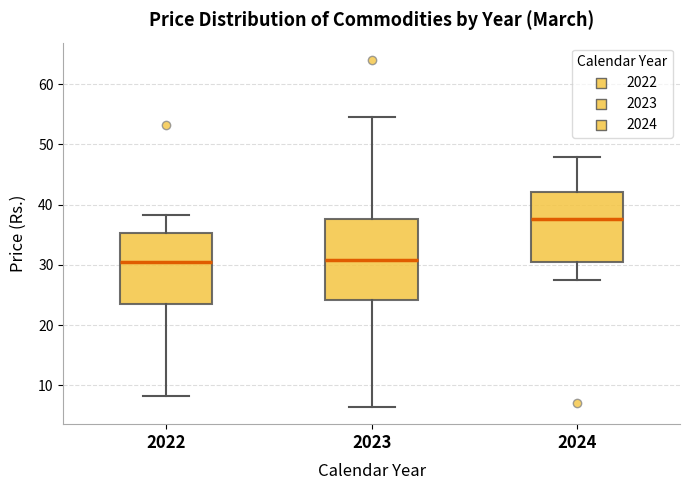

Reading left to right, transcribe this box plot: for each box, give where its median line is, the range the box spans, and where its two whiskers end, as read against the y-axis. The values are not printed on the chart, so give them approximately, as read against the axis.

2022: median 31, box 24 to 35, whiskers 8 to 38
2023: median 31, box 24 to 38, whiskers 6 to 54
2024: median 38, box 31 to 42, whiskers 27 to 48